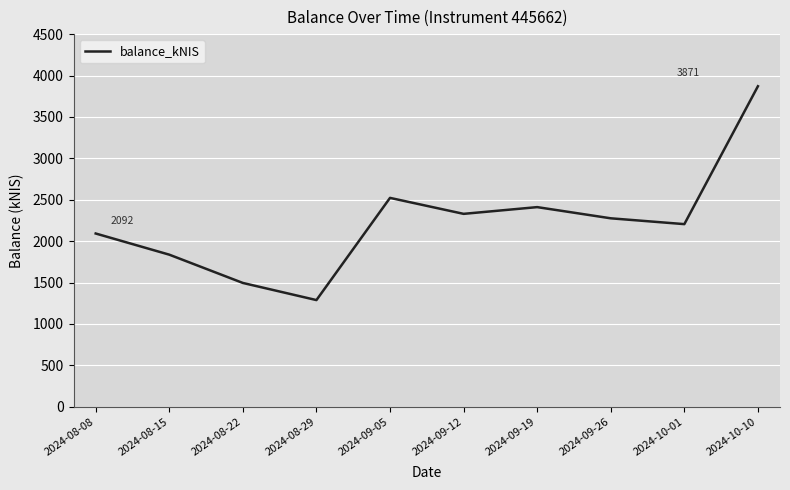

The chart shows a value of 3832.7 at 2024-09-26. True or false?

False